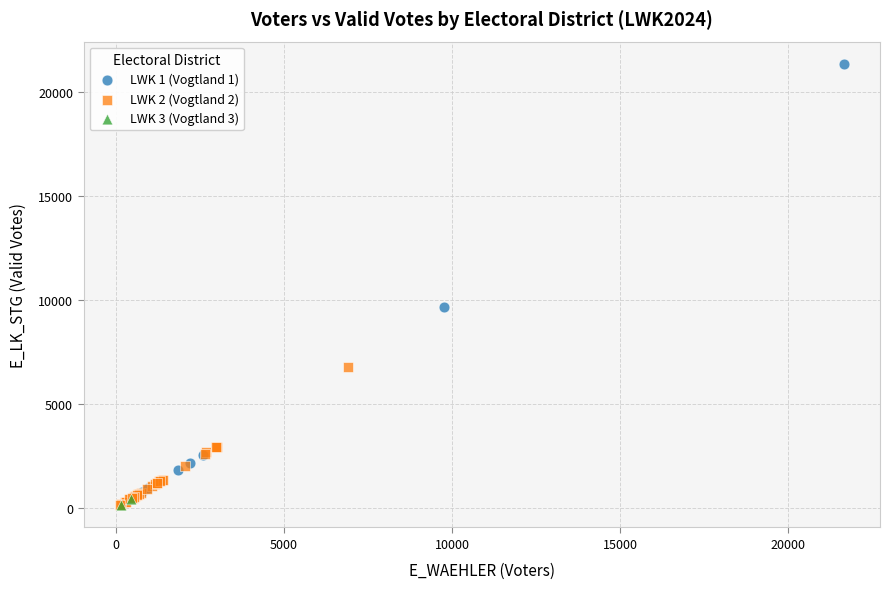

Which series reaches the maximum Y coordinate?

LWK 1 (Vogtland 1)